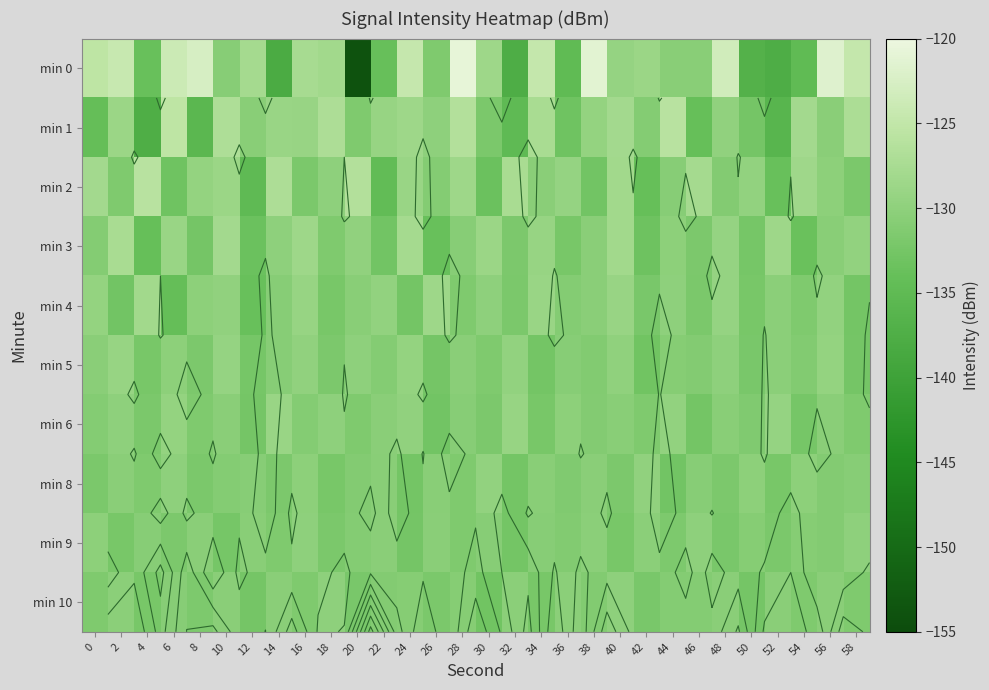

How many categories are shown in the chart?

30